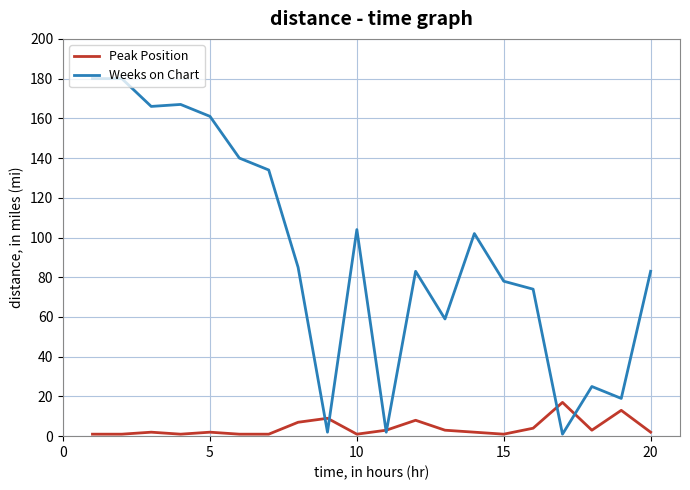

Which series has the widest spread of values?

Weeks on Chart